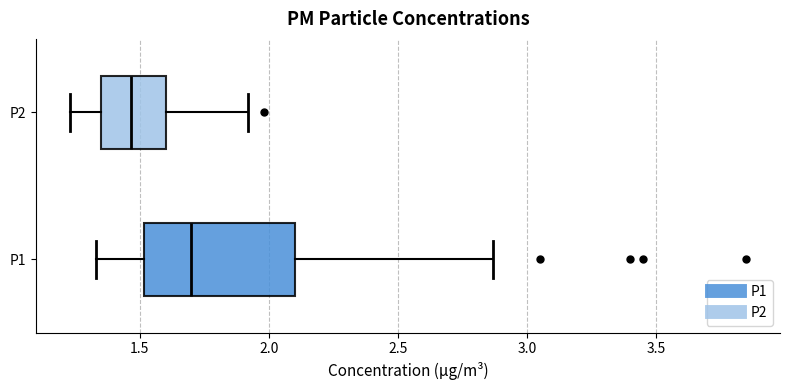

Where does the median line of the box for P1 sit on the x-axis? The values are not printed on the chart, so give them approximately, as read against the axis.

1.70